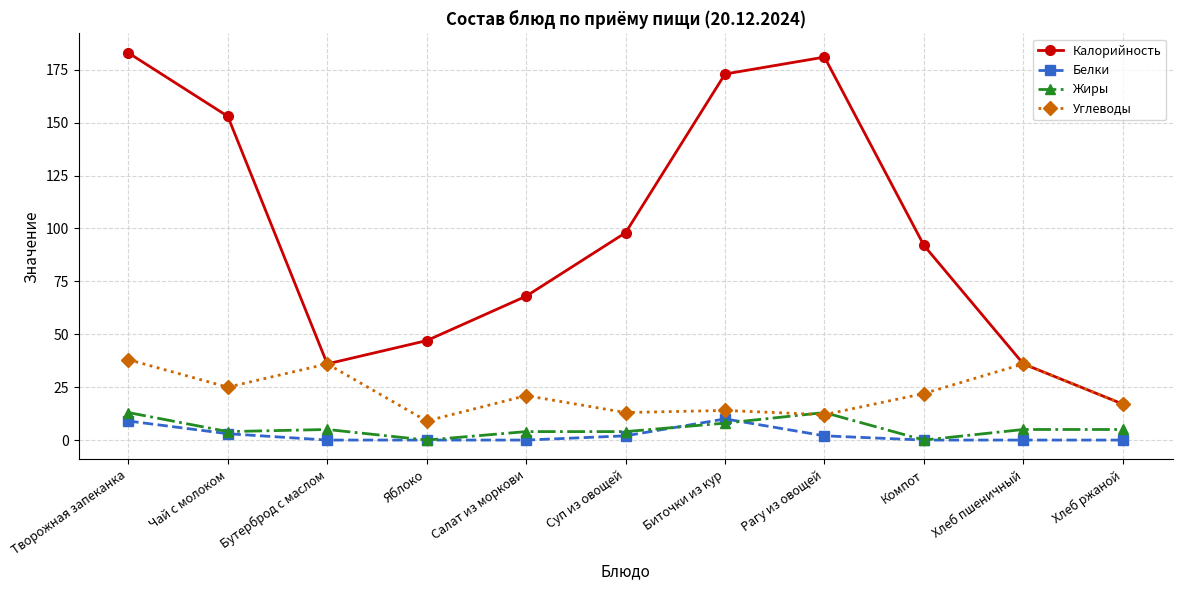

Which series changed the most between Чай с молоком and Бутерброд с маслом?

Калорийность